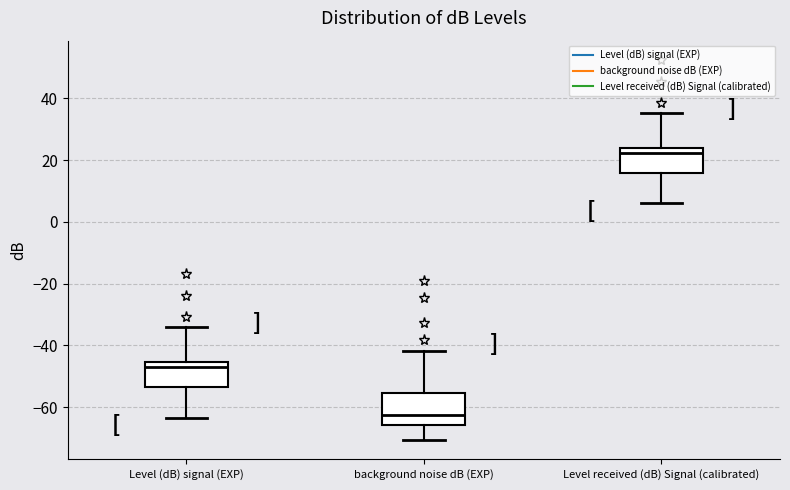

Reading left to right, transcribe this box plot: for each box, give where its median line is, the range the box spans, and where its two whiskers end, as read against the y-axis. The values are not printed on the chart, so give them approximately, as read against the axis.

Level (dB) signal (EXP): median -46 (just below the box's upper edge), box -54 to -46, whiskers -64 to -34
background noise dB (EXP): median -62, box -66 to -56, whiskers -70 to -42
Level received (dB) Signal (calibrated): median 22, box 16 to 24, whiskers 6 to 36